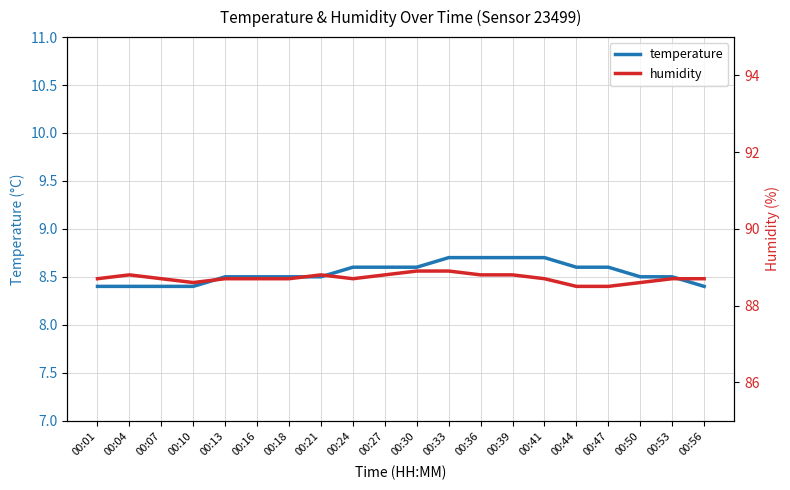

Is the value of humidity at 00:30 greater than the value of temperature at 00:44?

Yes